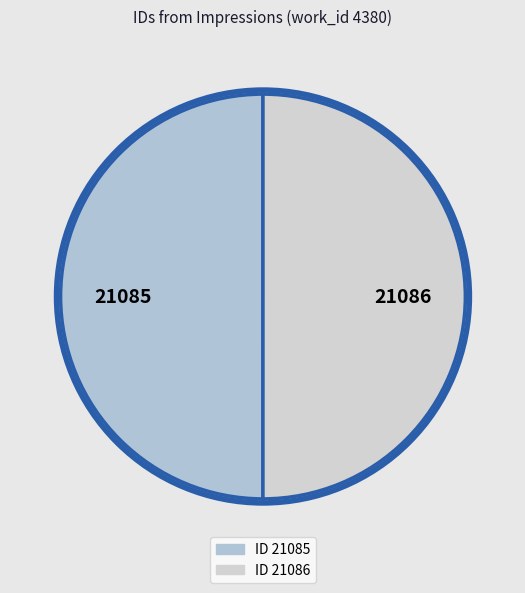

What is the ratio of the value at 21085 to the value at 21086?

1.0